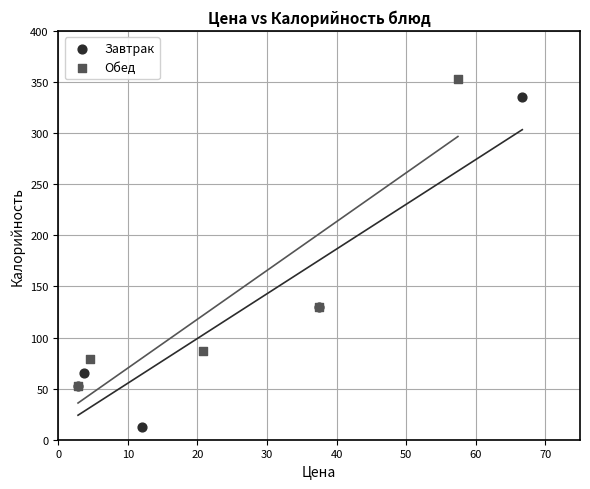

Which series contains the lowest Y value?

Завтрак